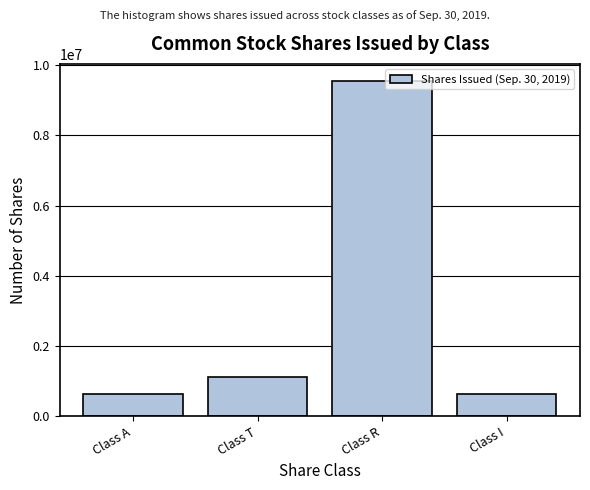

What is the difference between the values at Class A and Class R?

8933840